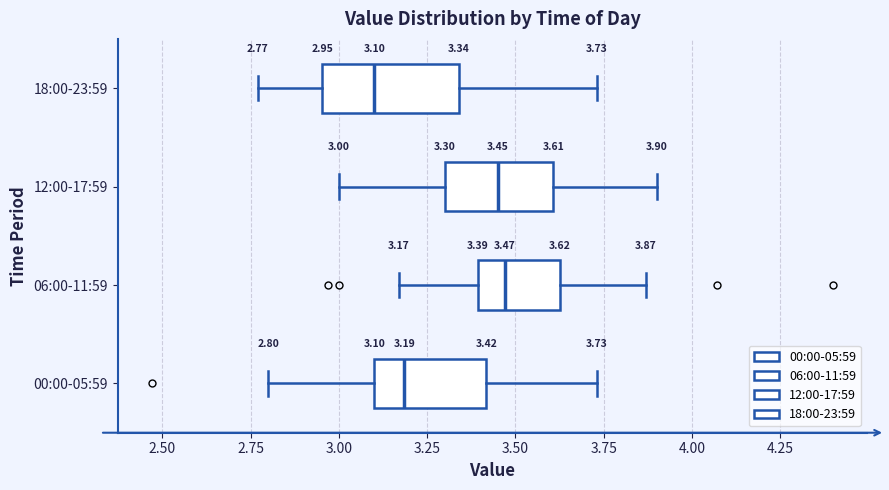

Which box has the furthest to the left median line?

18:00-23:59